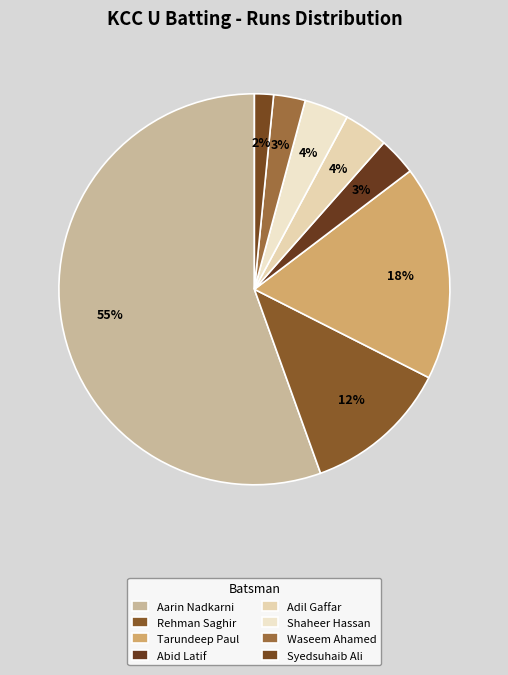

Which category has the smallest portion of the pie?

Syedsuhaib Ali